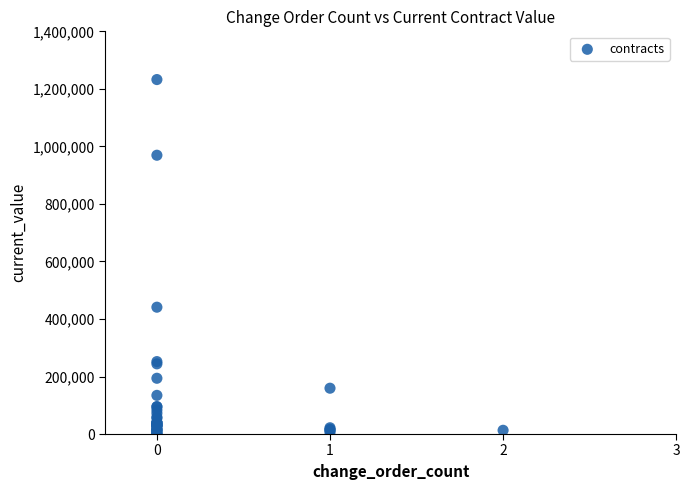

What Y value in the scatter plot is closest to 616172?

440950.0